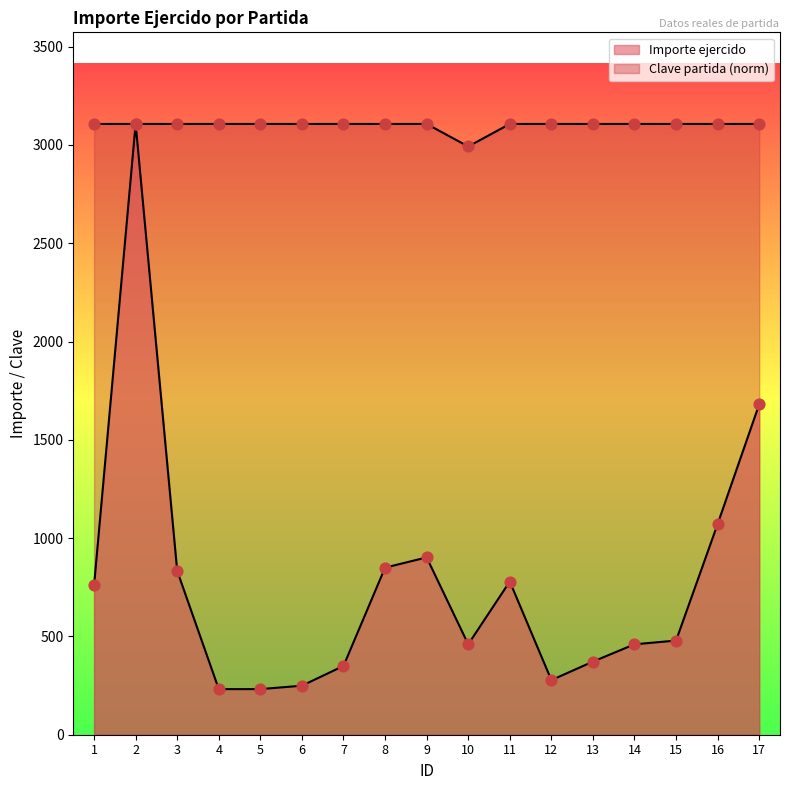

Which series has the largest Y range (max minus min)?

Importe ejercido